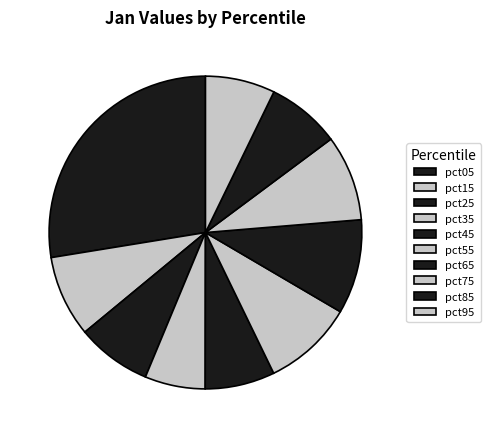

How many segments does this pie chart have?

10